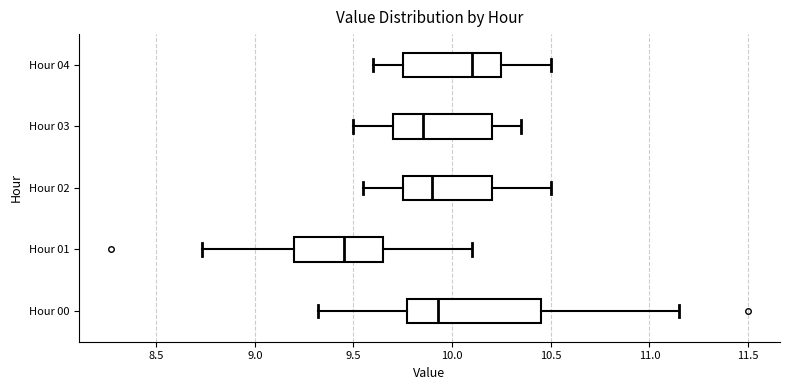

Reading bottom to top, read every box against the x-axis: the position of its median line, the range the box covers, and the ends of its whiskers. The values are not printed on the chart, so give them approximately, as read against the axis.

Hour 00: median 9.95, box 9.75 to 10.45, whiskers 9.30 to 11.15
Hour 01: median 9.45, box 9.20 to 9.65, whiskers 8.75 to 10.10
Hour 02: median 9.90, box 9.75 to 10.20, whiskers 9.55 to 10.50
Hour 03: median 9.85, box 9.70 to 10.20, whiskers 9.50 to 10.35
Hour 04: median 10.10, box 9.75 to 10.25, whiskers 9.60 to 10.50